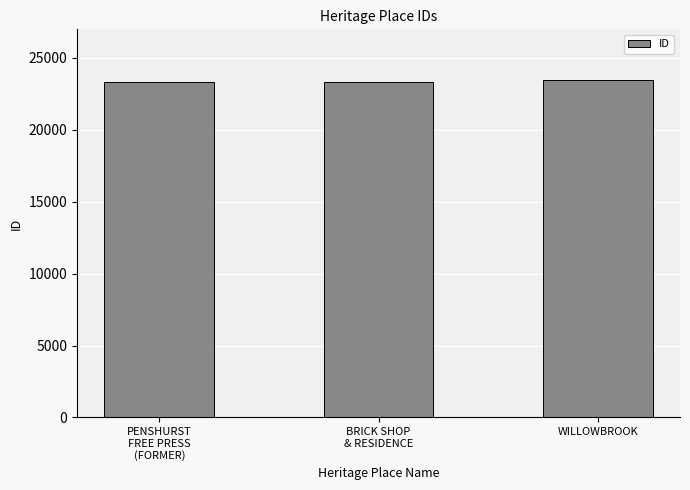

What is the value of the 2nd bar from the left?

23334